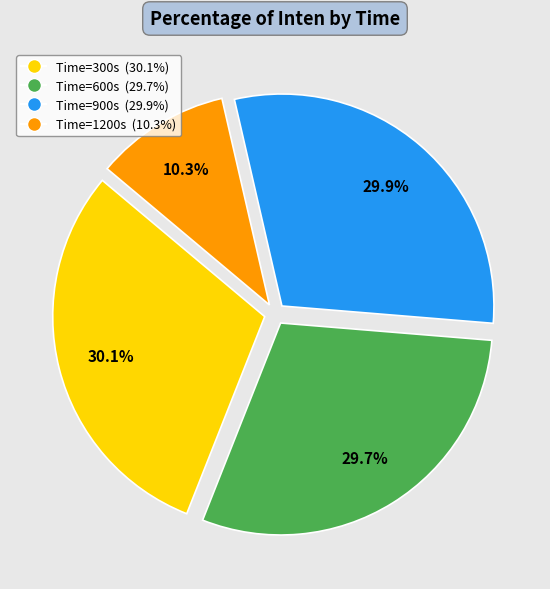

Is the sum of Time=1200s (10.3%) and Time=600s (29.7%) greater than half?

No